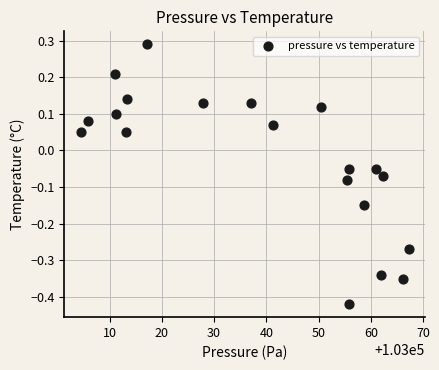

What is the range of Y values (max minus min)?

0.7